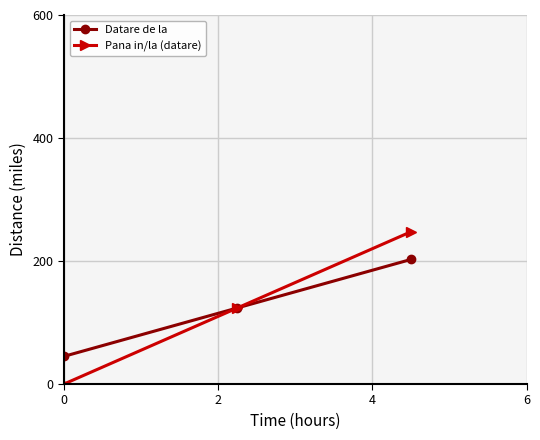

What is the value of the Datare de la point at the 2nd from the left?

123.8